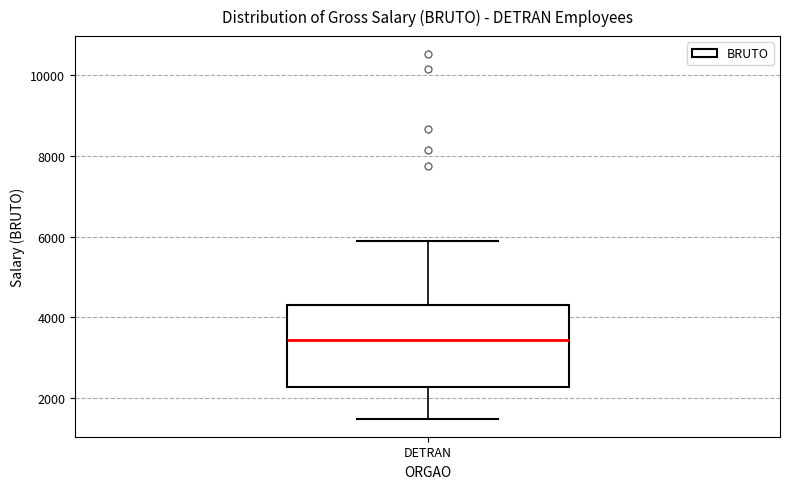

Where does the median line of the box for DETRAN sit on the y-axis? The values are not printed on the chart, so give them approximately, as read against the axis.

3400